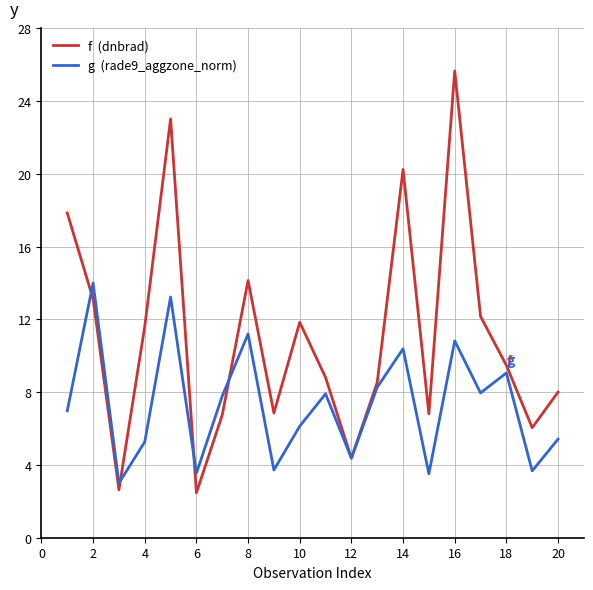

What is the smallest value displayed?

2.5